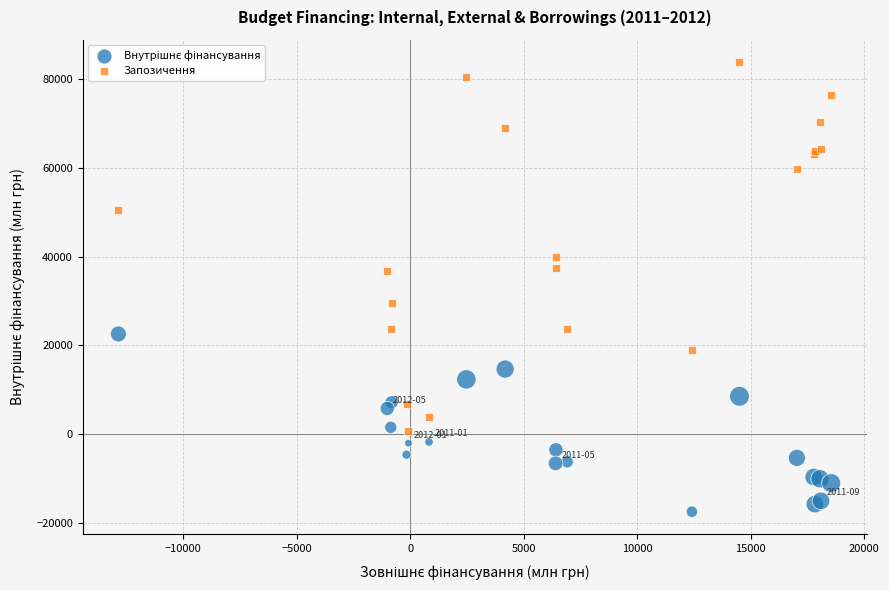

What is the X range (max minus min) for the scatter plot?

31392.6